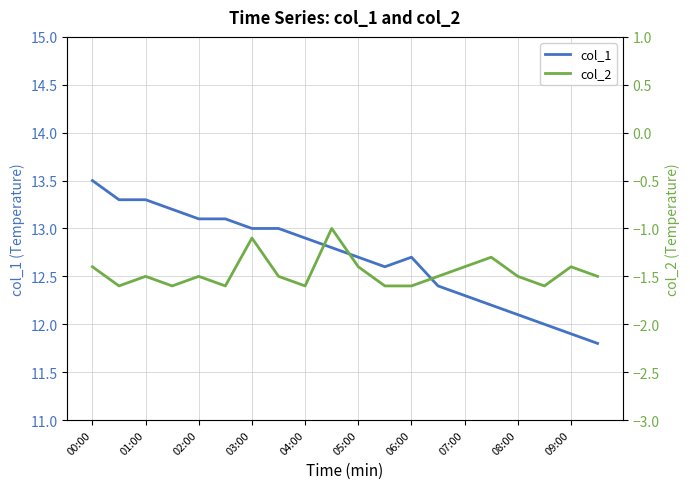

The col_1 series shows 13.5 at 00:00. True or false?

True